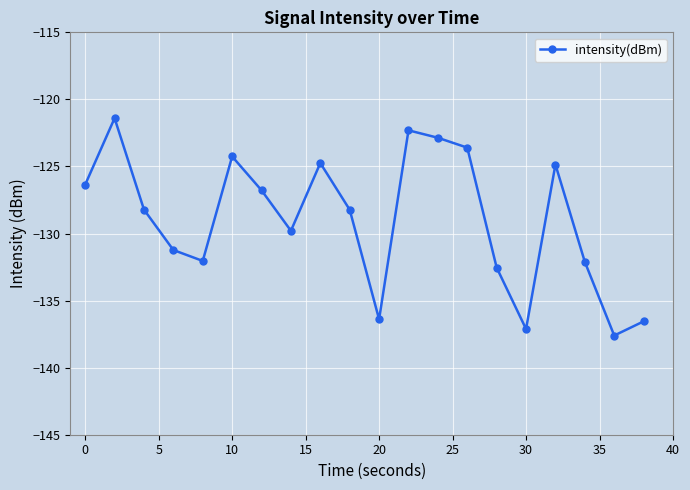

Does the chart display data point markers on the line(s)?

Yes